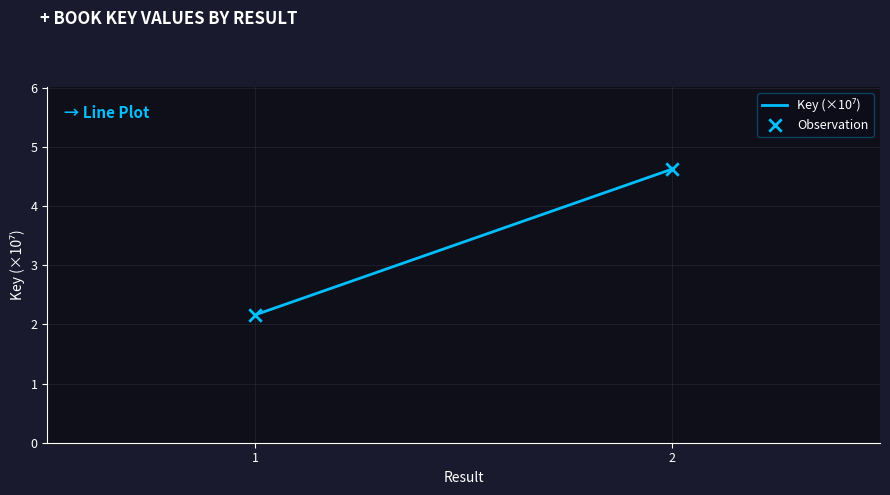

What is the average Y value?

3.4